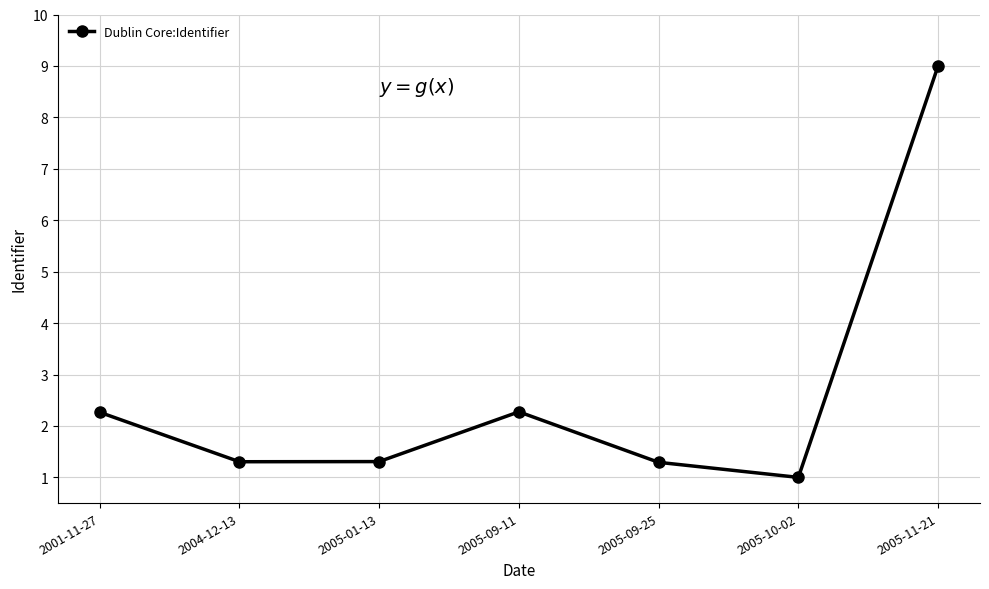

What is the value of the 6th point from the left?

1.0